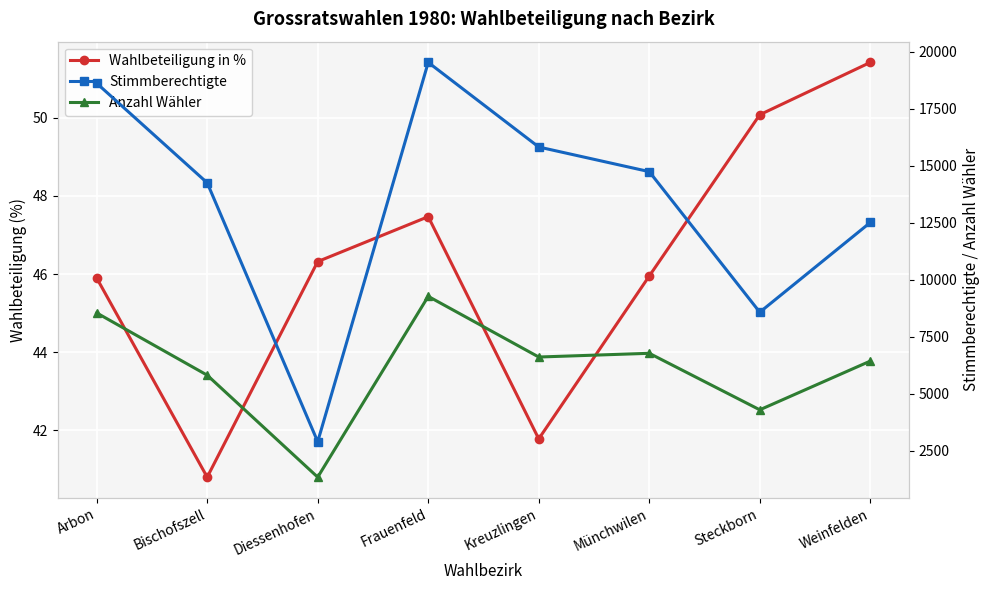

In Wahlbeteiligung in %, how many points are higher than both neighbors (excluding endpoints)?

1